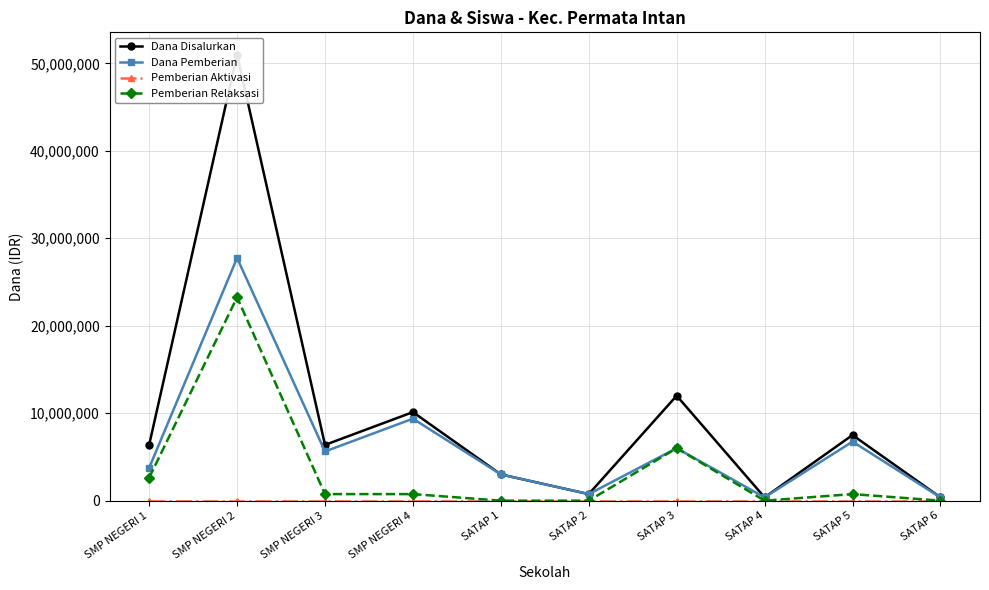

Rank the series by their average value, from highest to lowest.

Dana Disalurkan, Dana Pemberian, Pemberian Relaksasi, Pemberian Aktivasi